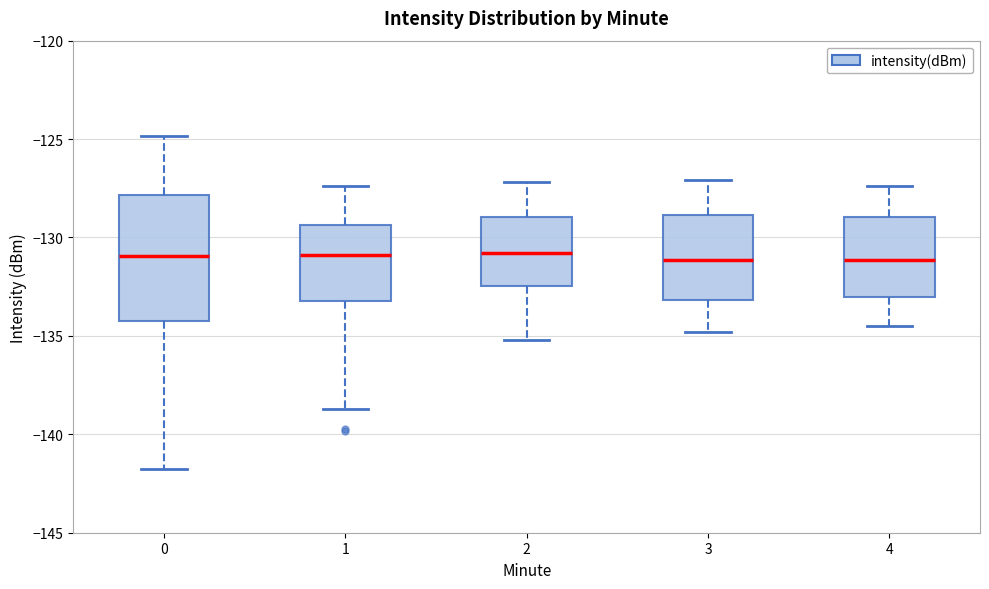

Comparing the boxes themselves (not the whiskers), which one is the tallest?

0